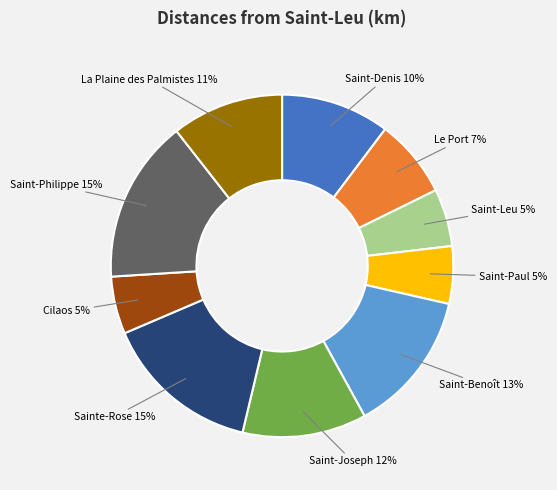

Is there any slice that represents more than half of the pie?

No